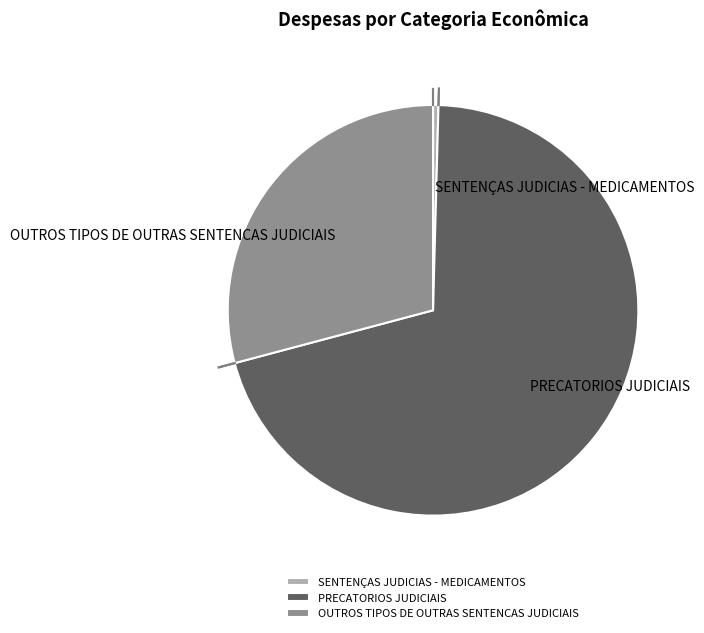

Is it true that OUTROS TIPOS DE OUTRAS SENTENCAS JUDICIAIS is 16% of the pie?

False